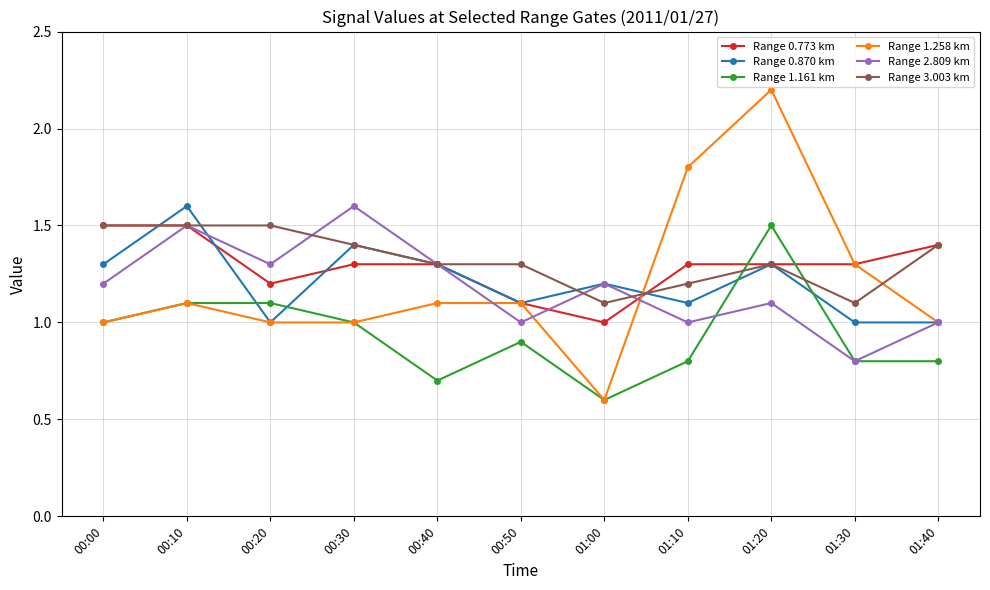

What is the sum of all Range 1.258 km values?

13.2